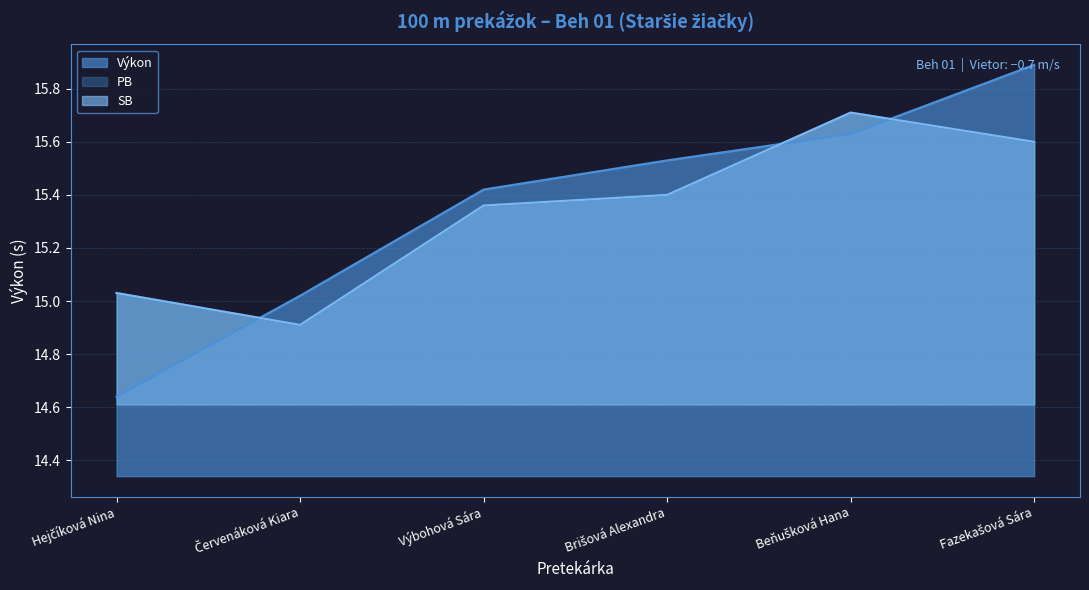

What value does the SB series have at Výbohová Sára?

15.4